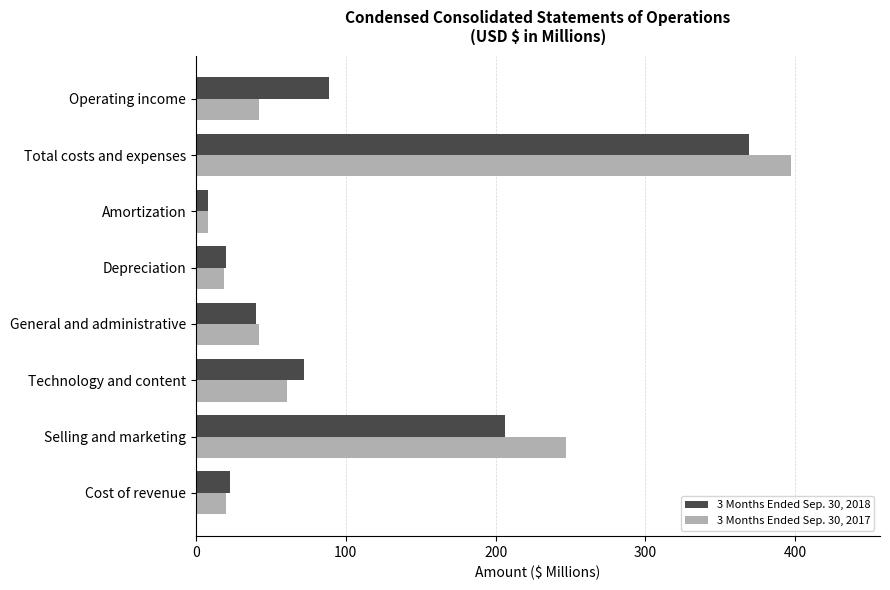

What is the difference between the maximum and second lowest values in the 3 Months Ended Sep. 30, 2017 series?

378